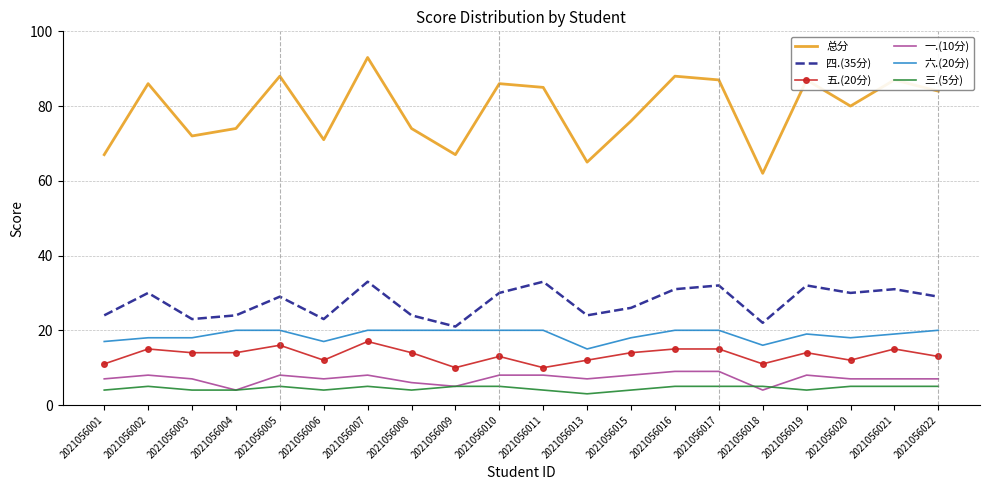

At which category does the chart reach its peak across all series?

2021056007